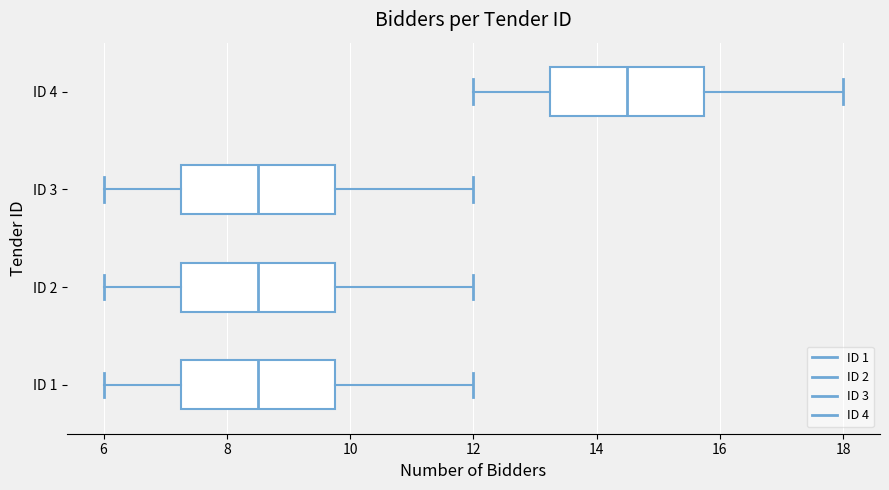

Where does the left whisker of the box for ID 4 end on the x-axis? The values are not printed on the chart, so give them approximately, as read against the axis.

12.0